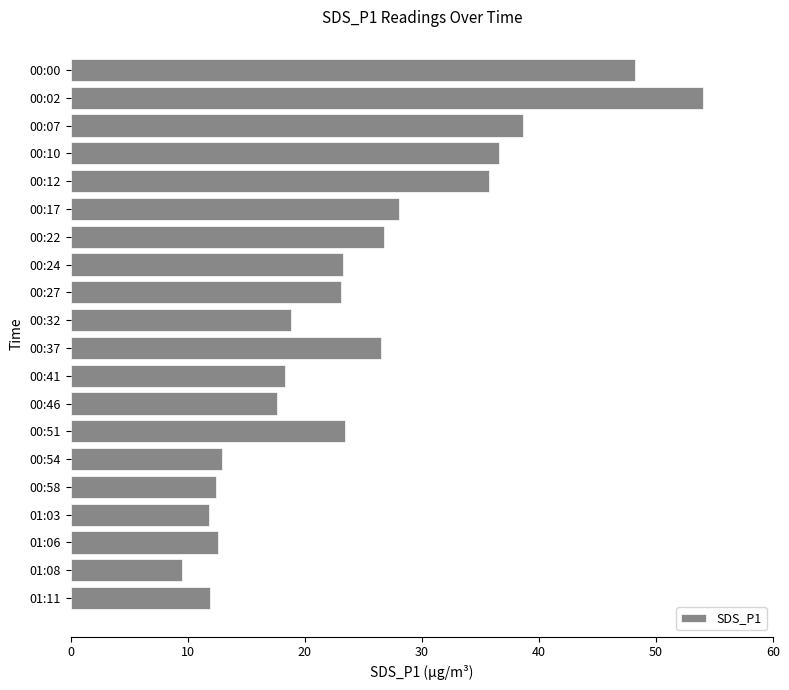

What is the average value?

24.5